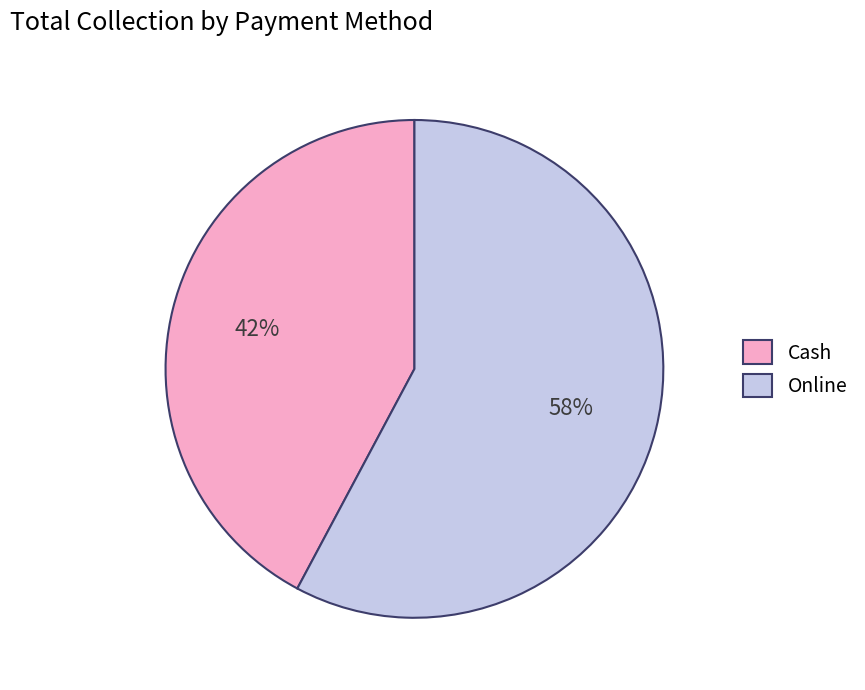

Do Cash and Online together represent more than half of the pie?

Yes